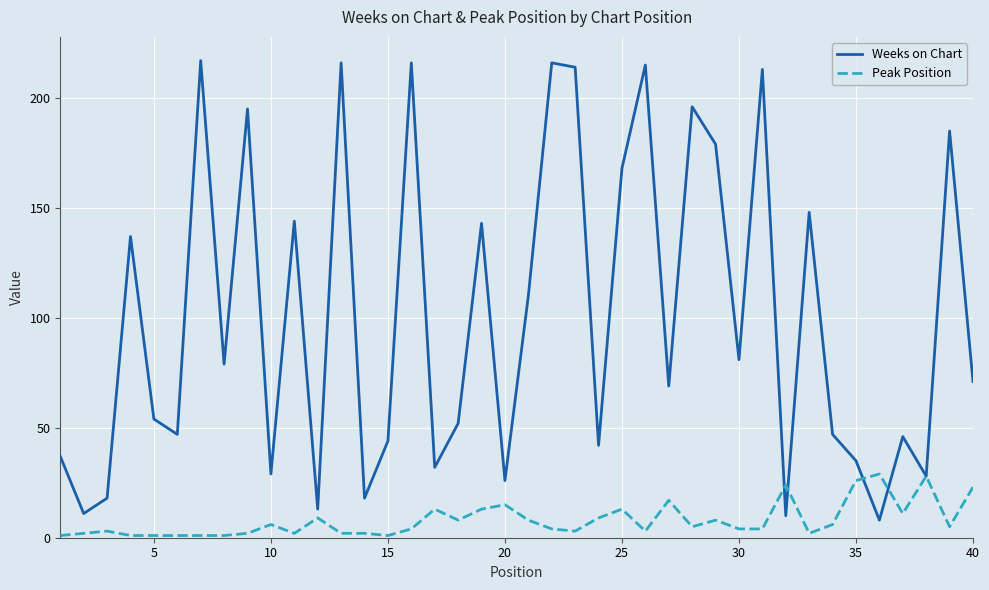

Rank the series by their maximum value, from highest to lowest.

Weeks on Chart, Peak Position